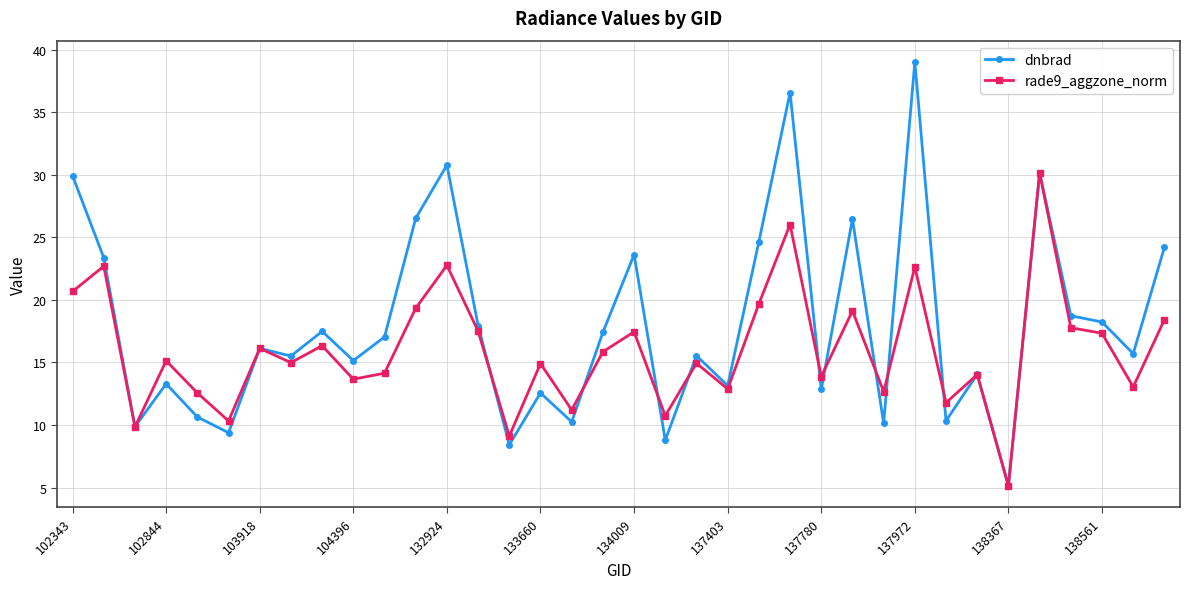

What is the minimum value shown in the chart?

5.1